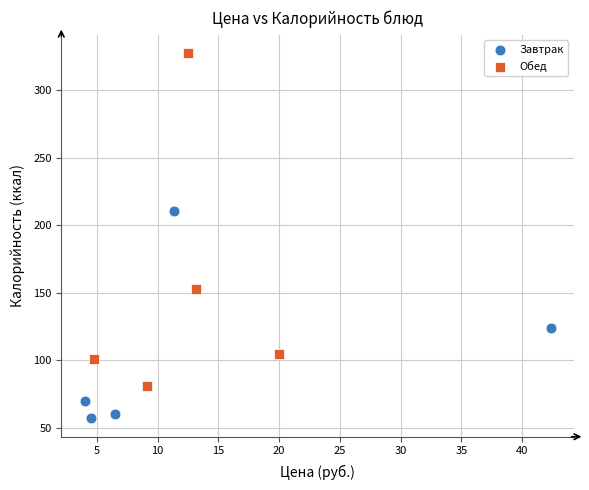

Which series reaches the maximum Y coordinate?

Обед